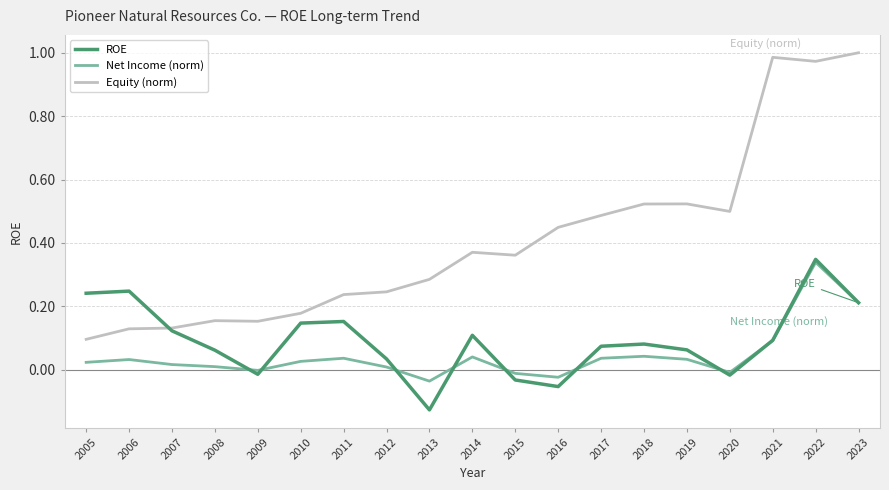

Is this an area chart (filled region under the line)?

No